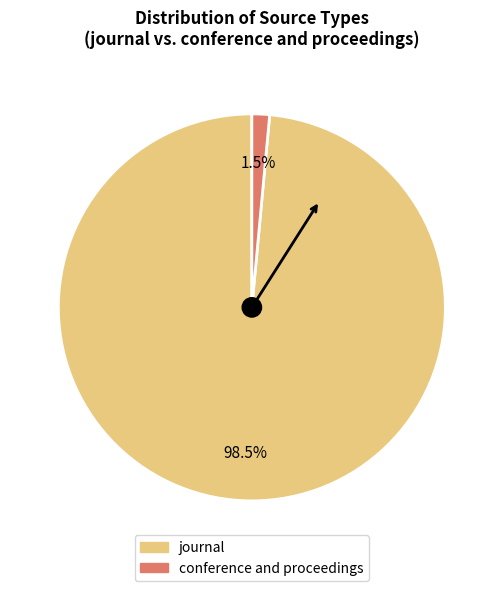

What is the smallest slice in the pie chart?

conference and proceedings